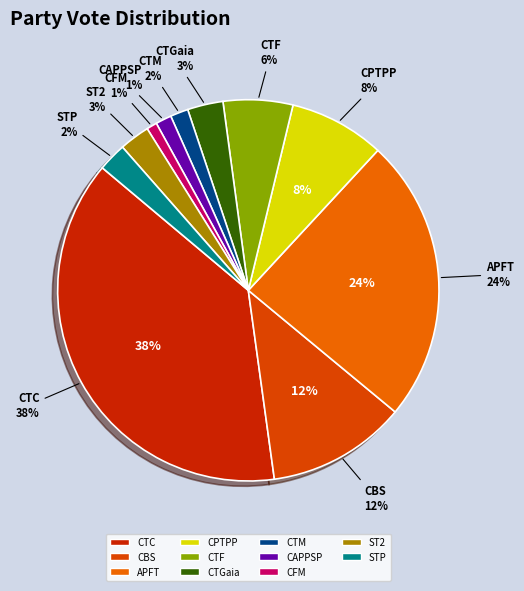

What is the total percentage of APFT and STP?

26.5%